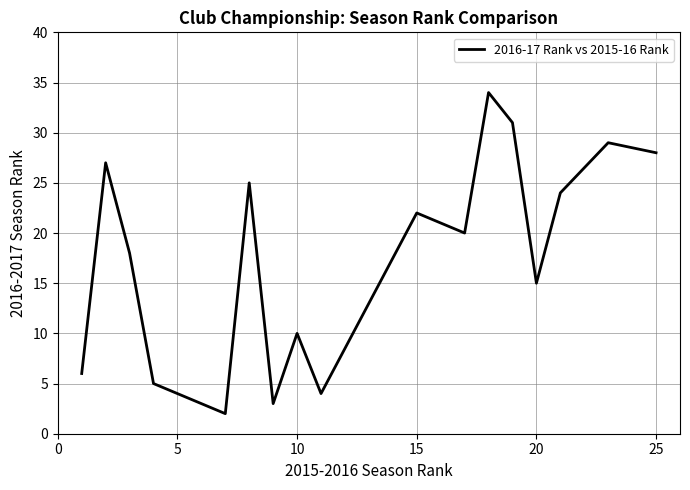

What is the maximum value shown in the chart?

34